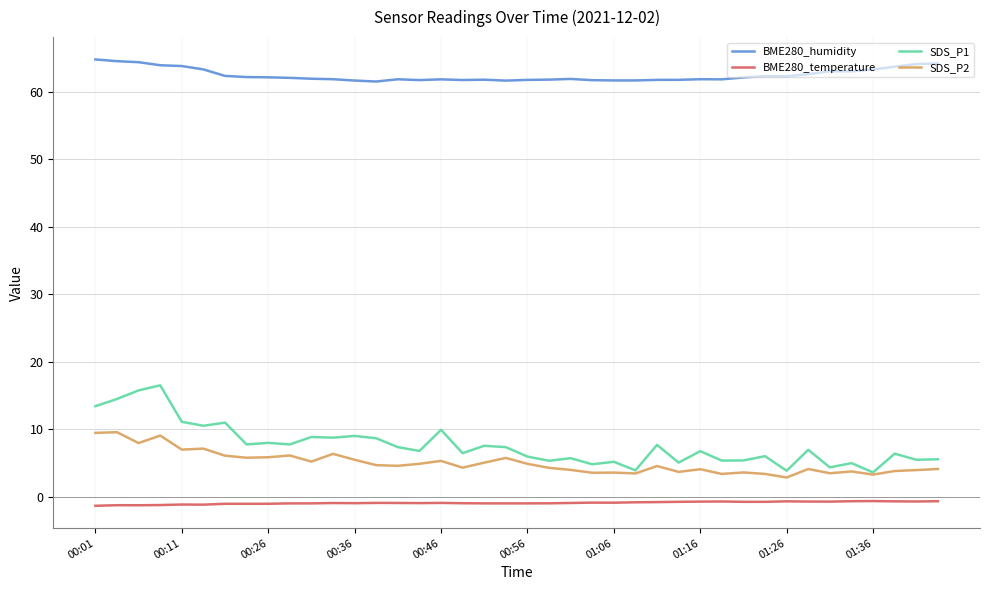

Which series has the largest range (max minus min)?

SDS_P1